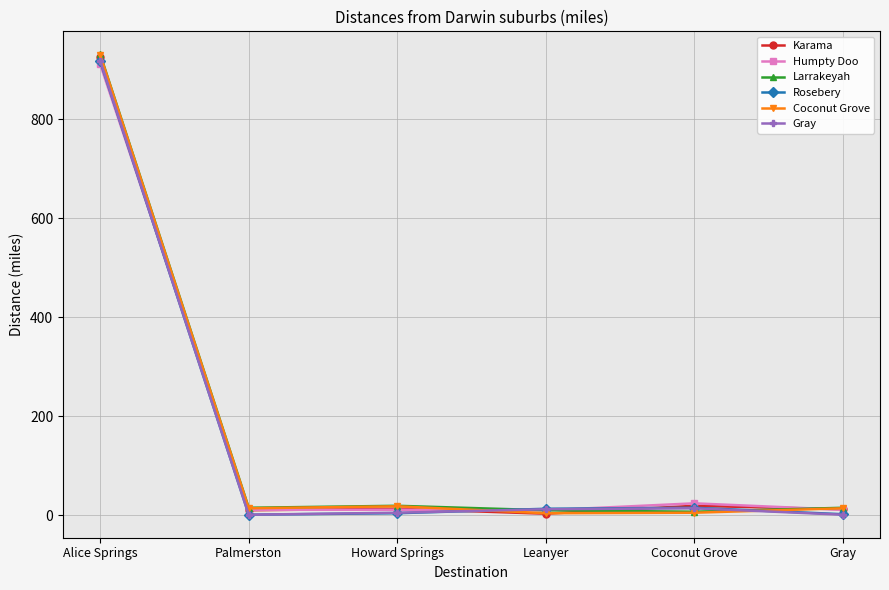

Count the number of categories in the chart.

6